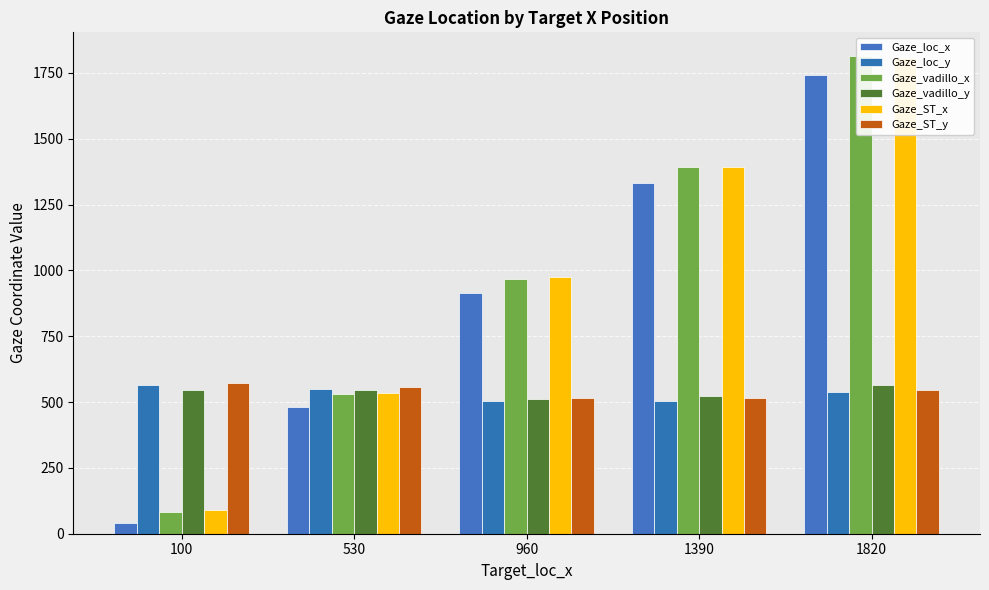

What is the value of the Gaze_ST_y bar at the 4th from the left?

514.3